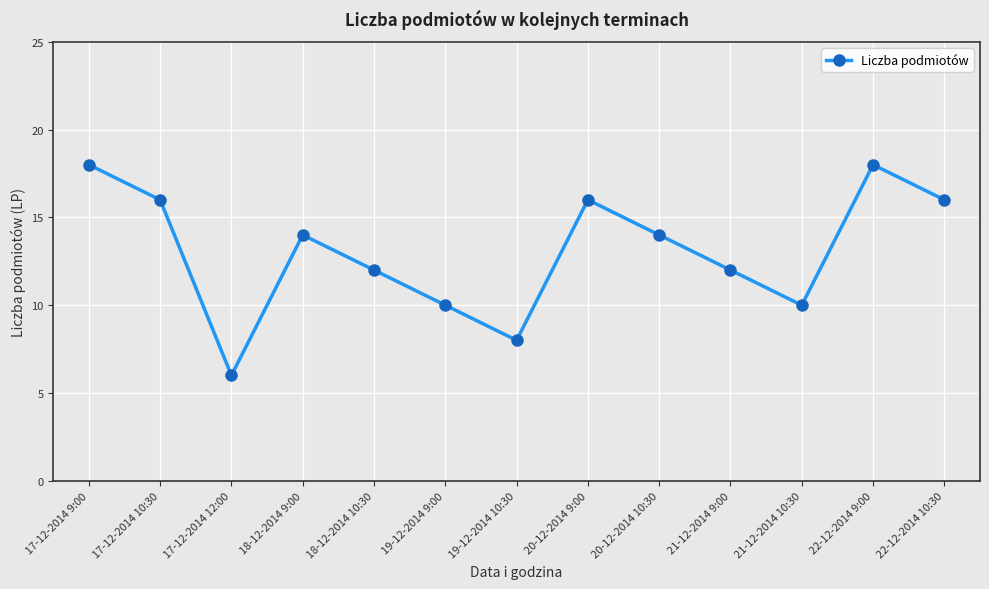

True or false: the data shows 8 at 19-12-2014 10:30.

True